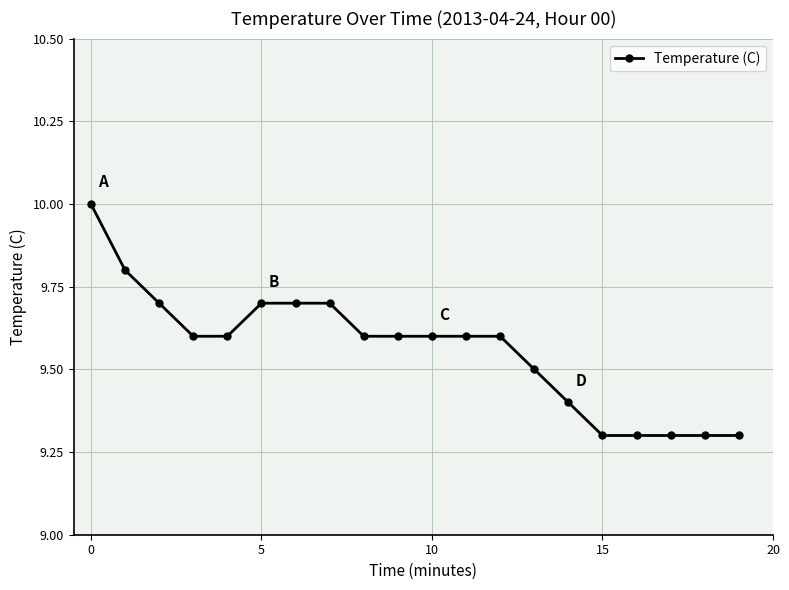

What is the maximum value shown in the chart?

10.0